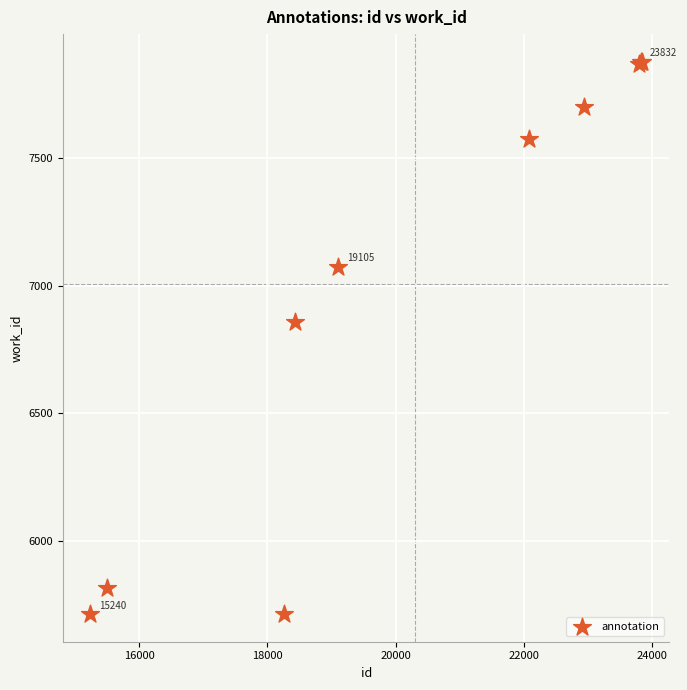

What Y value in the scatter plot is closest to 6795?

6856